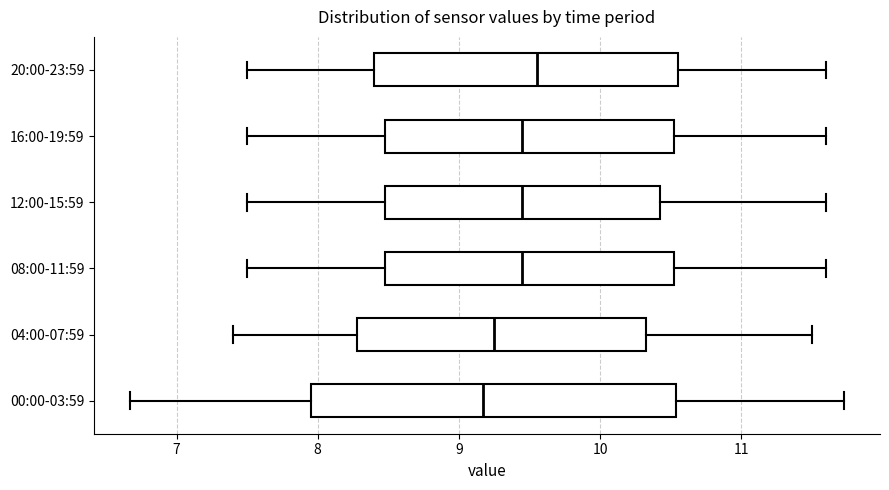

Reading bottom to top, read every box against the x-axis: the position of its median line, the range the box covers, and the ends of its whiskers. The values are not printed on the chart, so give them approximately, as read against the axis.

00:00-03:59: median 9.2, box 8.0 to 10.5, whiskers 6.7 to 11.7
04:00-07:59: median 9.3, box 8.3 to 10.3, whiskers 7.4 to 11.5
08:00-11:59: median 9.5, box 8.5 to 10.5, whiskers 7.5 to 11.6
12:00-15:59: median 9.5, box 8.5 to 10.4, whiskers 7.5 to 11.6
16:00-19:59: median 9.5, box 8.5 to 10.5, whiskers 7.5 to 11.6
20:00-23:59: median 9.6, box 8.4 to 10.6, whiskers 7.5 to 11.6